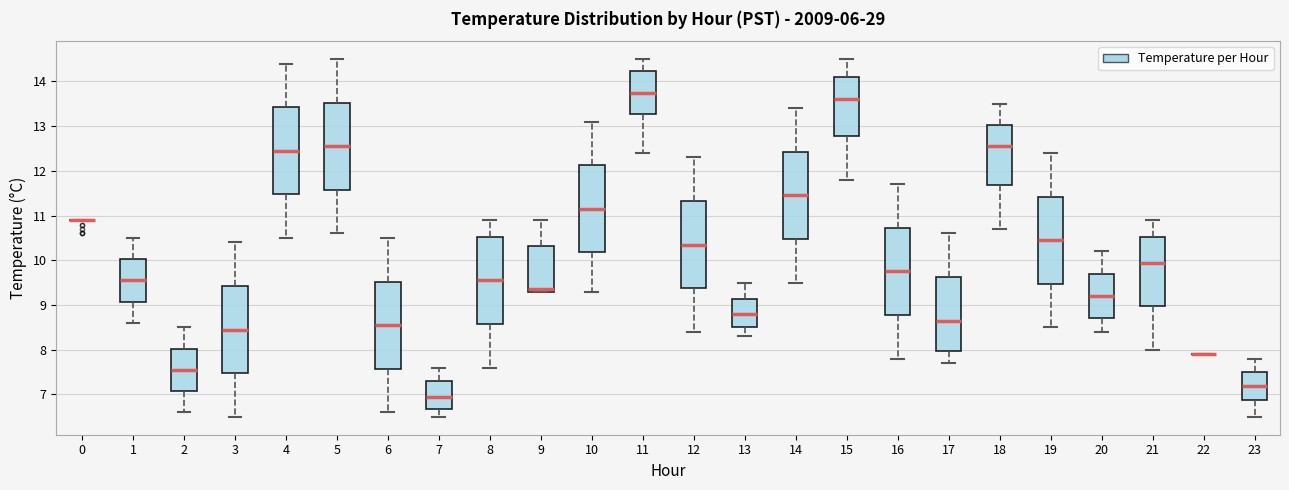

Reading left to right, transcribe this box plot: for each box, give where its median line is, the range the box spans, and where its two whiskers end, as read against the y-axis. The values are not printed on the chart, so give them approximately, as read against the axis.

0: box collapsed to a line at 10.9, whiskers 10.9 to 10.9
1: median 9.6, box 9.1 to 10.0, whiskers 8.6 to 10.5
2: median 7.6, box 7.1 to 8.0, whiskers 6.6 to 8.5
3: median 8.5, box 7.5 to 9.4, whiskers 6.5 to 10.4
4: median 12.5, box 11.5 to 13.4, whiskers 10.5 to 14.4
5: median 12.6, box 11.6 to 13.5, whiskers 10.6 to 14.5
6: median 8.6, box 7.6 to 9.5, whiskers 6.6 to 10.5
7: median 7.0, box 6.7 to 7.3, whiskers 6.5 to 7.6
8: median 9.6, box 8.6 to 10.5, whiskers 7.6 to 10.9
9: median 9.4, box 9.3 to 10.3, whiskers 9.3 to 10.9
10: median 11.2, box 10.2 to 12.1, whiskers 9.3 to 13.1
11: median 13.8, box 13.3 to 14.2, whiskers 12.4 to 14.5
12: median 10.4, box 9.4 to 11.3, whiskers 8.4 to 12.3
13: median 8.8, box 8.5 to 9.1, whiskers 8.3 to 9.5
14: median 11.5, box 10.5 to 12.4, whiskers 9.5 to 13.4
15: median 13.6, box 12.8 to 14.1, whiskers 11.8 to 14.5
16: median 9.8, box 8.8 to 10.7, whiskers 7.8 to 11.7
17: median 8.7, box 8.0 to 9.6, whiskers 7.7 to 10.6
18: median 12.6, box 11.7 to 13.0, whiskers 10.7 to 13.5
19: median 10.5, box 9.5 to 11.4, whiskers 8.5 to 12.4
20: median 9.2, box 8.7 to 9.7, whiskers 8.4 to 10.2
21: median 10.0, box 9.0 to 10.5, whiskers 8.0 to 10.9
22: box collapsed to a line at 7.9, whiskers 7.9 to 7.9
23: median 7.2, box 6.9 to 7.5, whiskers 6.5 to 7.8